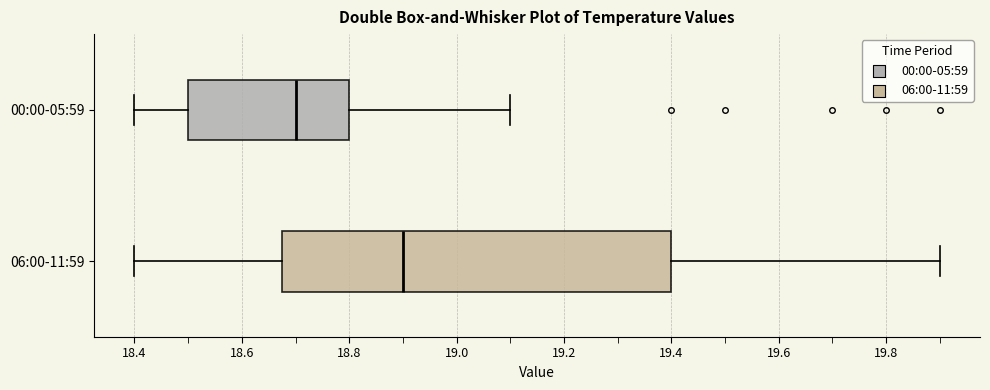

Reading bottom to top, read every box against the x-axis: the position of its median line, the range the box covers, and the ends of its whiskers. The values are not printed on the chart, so give them approximately, as read against the axis.

06:00-11:59: median 18.90, box 18.68 to 19.40, whiskers 18.40 to 19.90
00:00-05:59: median 18.70, box 18.50 to 18.80, whiskers 18.40 to 19.10